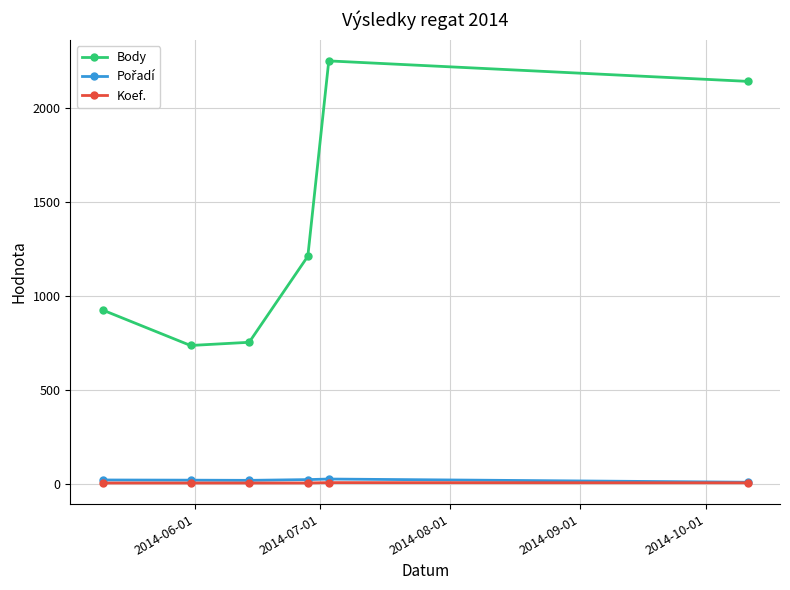

What is the maximum value shown in the chart?

2251